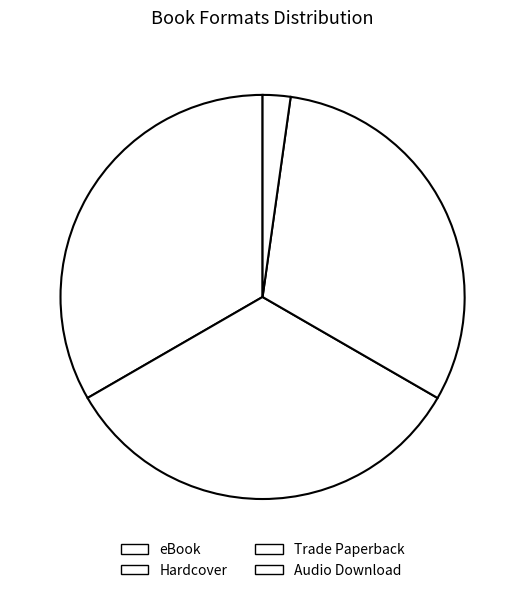

Count the number of slices in the pie.

4